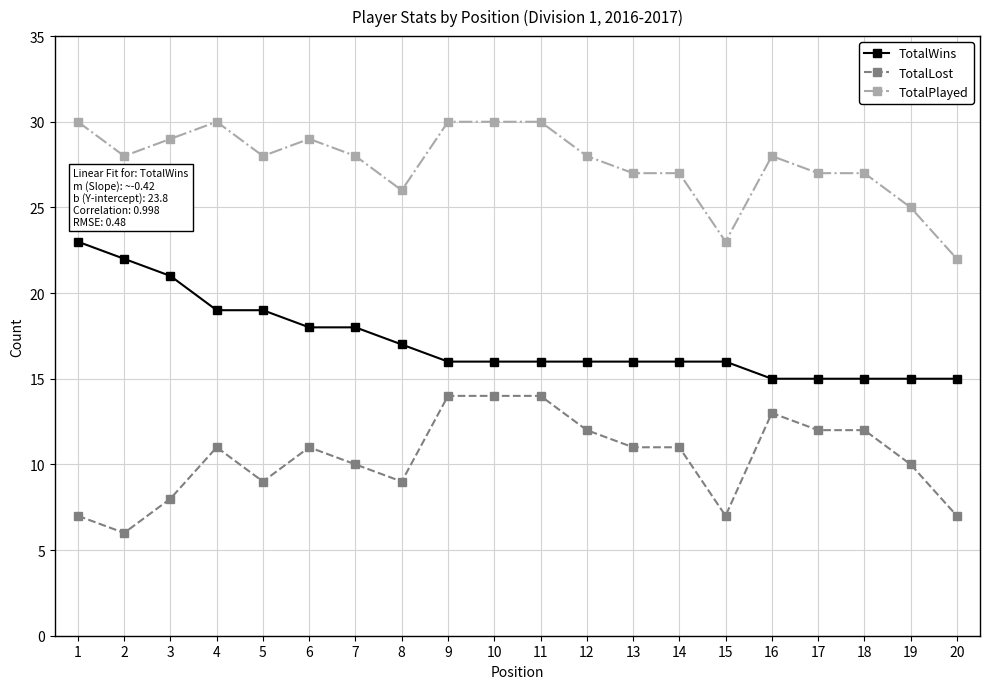

The TotalLost series shows 14 at 10. True or false?

True